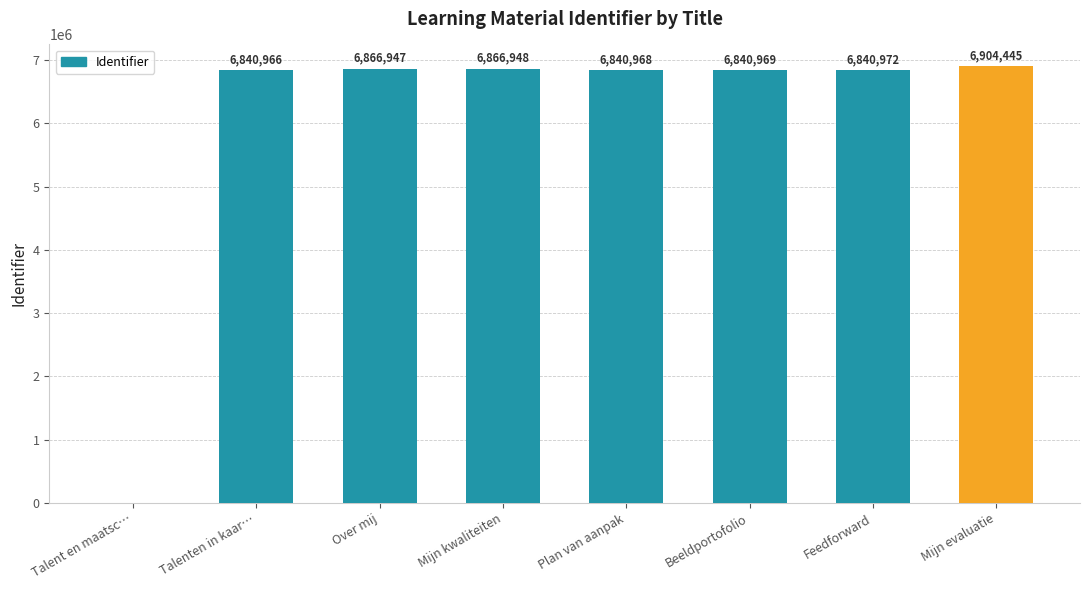

True or false: the data shows -3769466 at Talent en maatsc….

False